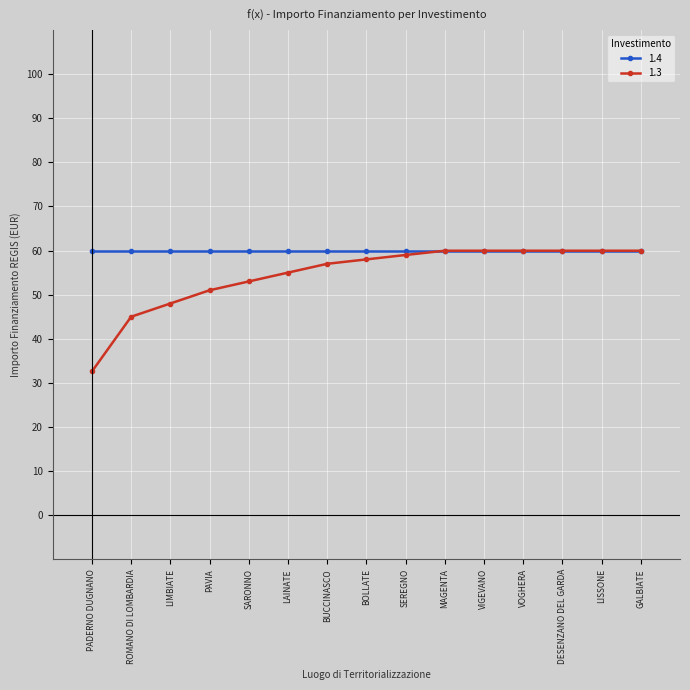

Is this an area chart (filled region under the line)?

No